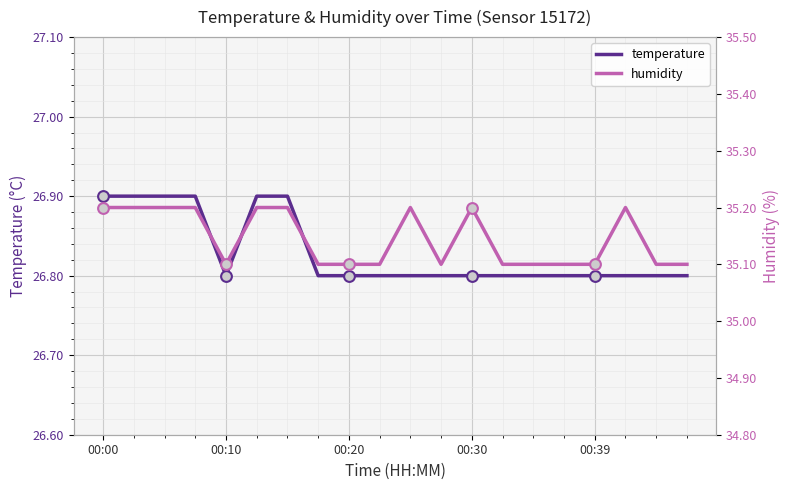

Which series reaches the minimum Y coordinate?

temperature